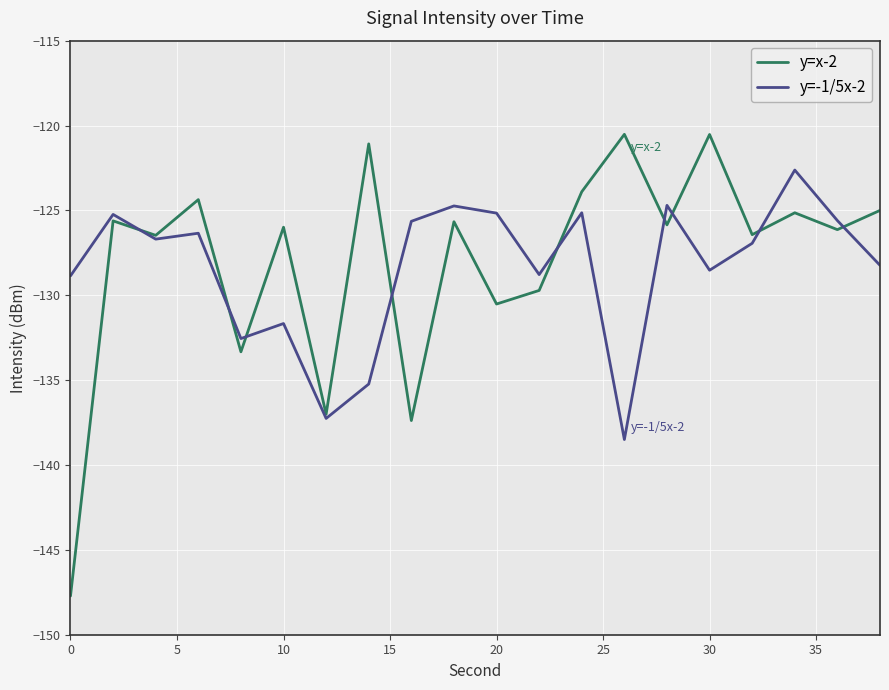

Which series has the largest range (max minus min)?

y=x-2